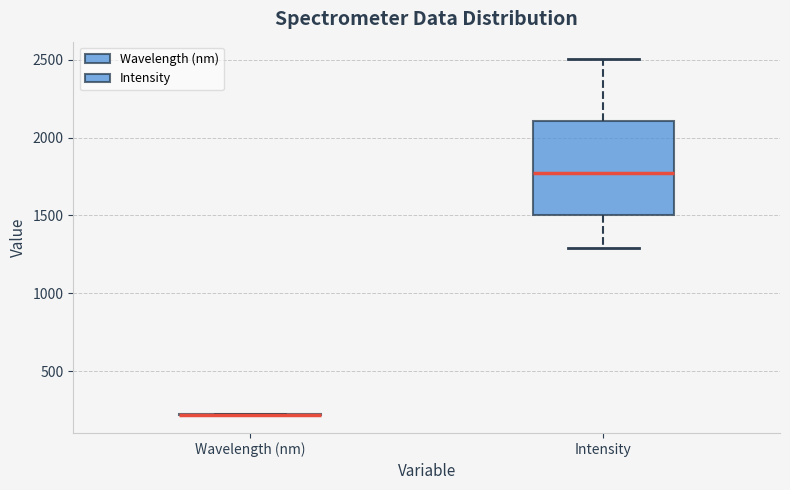

Reading left to right, read every box against the y-axis: the position of its median line, the range the box covers, and the ends of its whiskers. The values are not printed on the chart, so give them approximately, as read against the axis.

Wavelength (nm): box collapsed to a line at 200, whiskers 200 to 200
Intensity: median 1750, box 1500 to 2100, whiskers 1300 to 2500